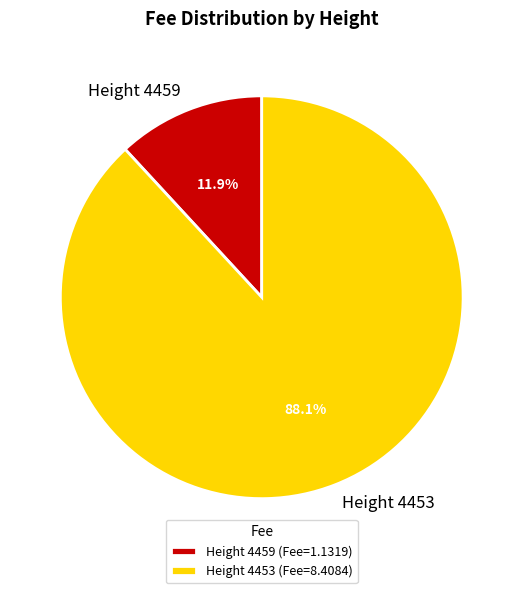

What percentage do Height 4459 and Height 4453 together represent?

100.0%